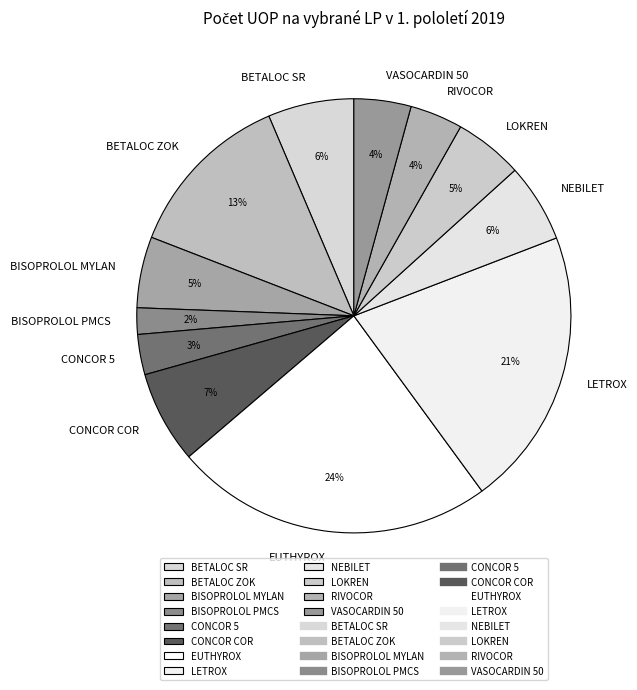

The LETROX slice represents 10% of the pie. True or false?

False